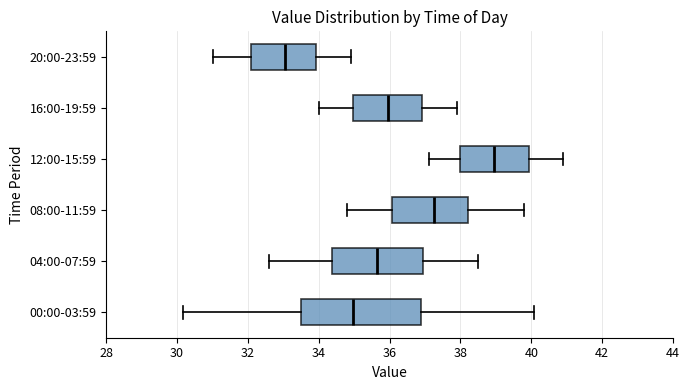

Reading bottom to top, transcribe this box plot: for each box, give where its median line is, the range the box spans, and where its two whiskers end, as read against the x-axis. The values are not printed on the chart, so give them approximately, as read against the axis.

00:00-03:59: median 35.0, box 33.4 to 36.8, whiskers 30.2 to 40.0
04:00-07:59: median 35.6, box 34.4 to 37.0, whiskers 32.6 to 38.6
08:00-11:59: median 37.2, box 36.0 to 38.2, whiskers 34.8 to 39.8
12:00-15:59: median 39.0, box 38.0 to 40.0, whiskers 37.2 to 41.0
16:00-19:59: median 36.0, box 35.0 to 37.0, whiskers 34.0 to 38.0
20:00-23:59: median 33.0, box 32.0 to 34.0, whiskers 31.0 to 35.0